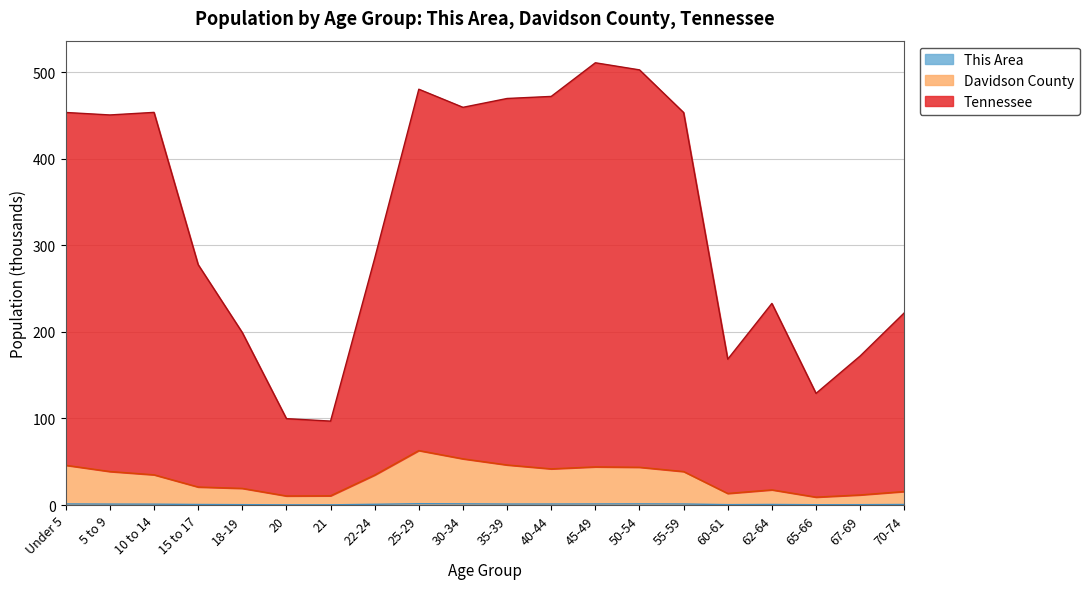

At which category does the chart reach its minimum across all series?

21